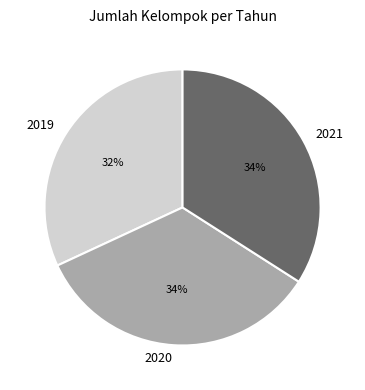

Combined, do 2021 and 2019 account for over 50%?

Yes